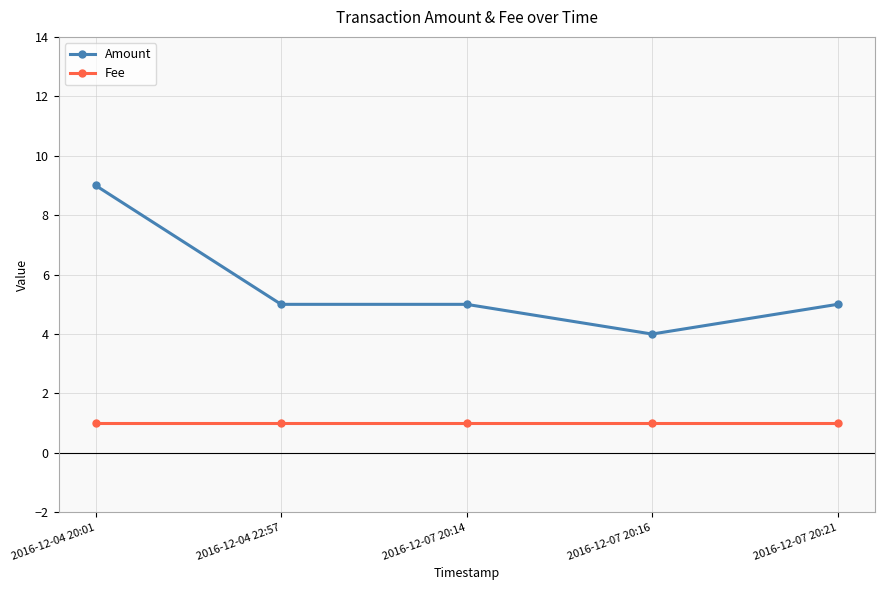

True or false: Amount has more than 1 points higher than both neighbors.

False